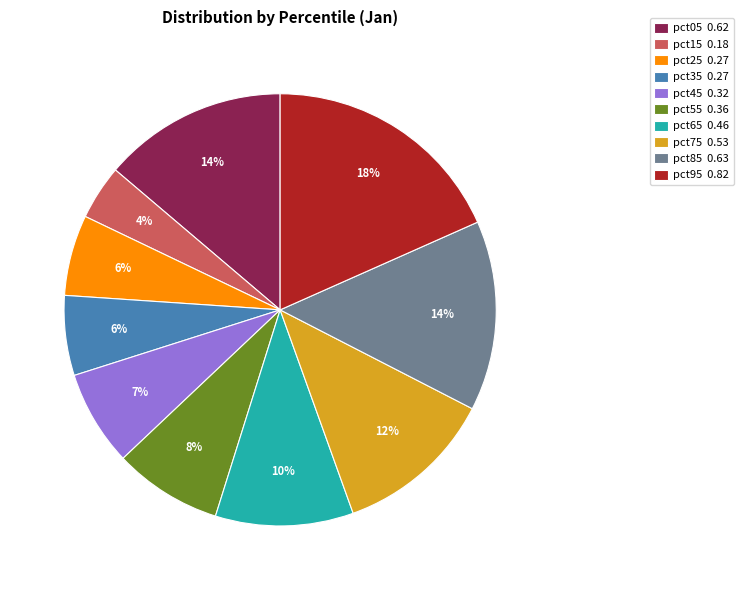

What percentage is the pct85 slice, to the nearest percent?

14%